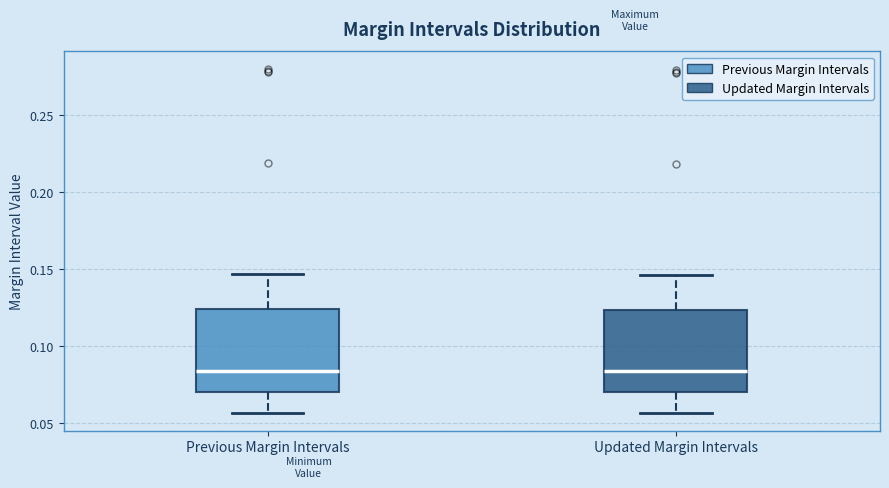

Where does the upper whisker of the box for Previous Margin Intervals end on the y-axis? The values are not printed on the chart, so give them approximately, as read against the axis.

0.145